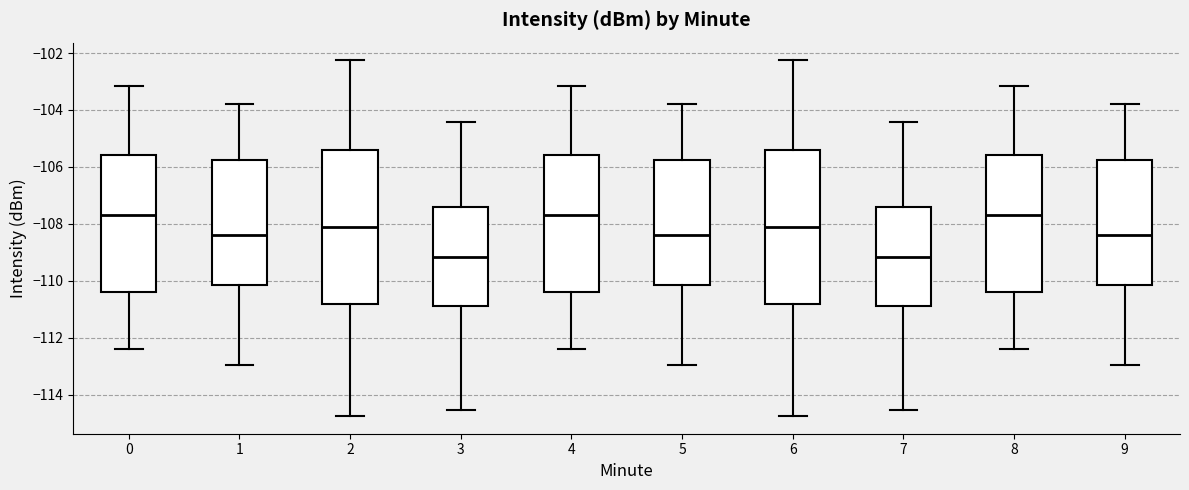

Reading left to right, transcribe this box plot: for each box, give where its median line is, the range the box spans, and where its two whiskers end, as read against the y-axis. The values are not printed on the chart, so give them approximately, as read against the axis.

0: median -107.6, box -110.4 to -105.6, whiskers -112.4 to -103.2
1: median -108.4, box -110.2 to -105.8, whiskers -113.0 to -103.8
2: median -108.0, box -110.8 to -105.4, whiskers -114.8 to -102.2
3: median -109.2, box -110.8 to -107.4, whiskers -114.6 to -104.4
4: median -107.6, box -110.4 to -105.6, whiskers -112.4 to -103.2
5: median -108.4, box -110.2 to -105.8, whiskers -113.0 to -103.8
6: median -108.0, box -110.8 to -105.4, whiskers -114.8 to -102.2
7: median -109.2, box -110.8 to -107.4, whiskers -114.6 to -104.4
8: median -107.6, box -110.4 to -105.6, whiskers -112.4 to -103.2
9: median -108.4, box -110.2 to -105.8, whiskers -113.0 to -103.8